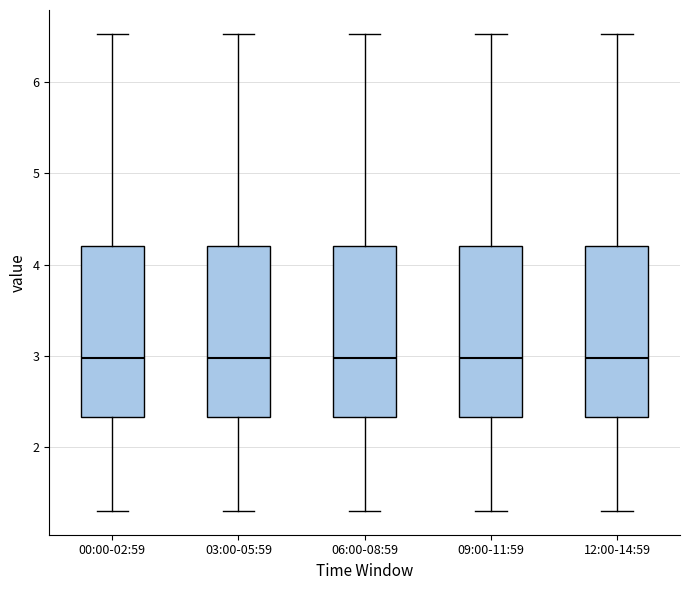

Reading left to right, transcribe this box plot: for each box, give where its median line is, the range the box spans, and where its two whiskers end, as read against the y-axis. The values are not printed on the chart, so give them approximately, as read against the axis.

00:00-02:59: median 3.0, box 2.3 to 4.2, whiskers 1.3 to 6.5
03:00-05:59: median 3.0, box 2.3 to 4.2, whiskers 1.3 to 6.5
06:00-08:59: median 3.0, box 2.3 to 4.2, whiskers 1.3 to 6.5
09:00-11:59: median 3.0, box 2.3 to 4.2, whiskers 1.3 to 6.5
12:00-14:59: median 3.0, box 2.3 to 4.2, whiskers 1.3 to 6.5